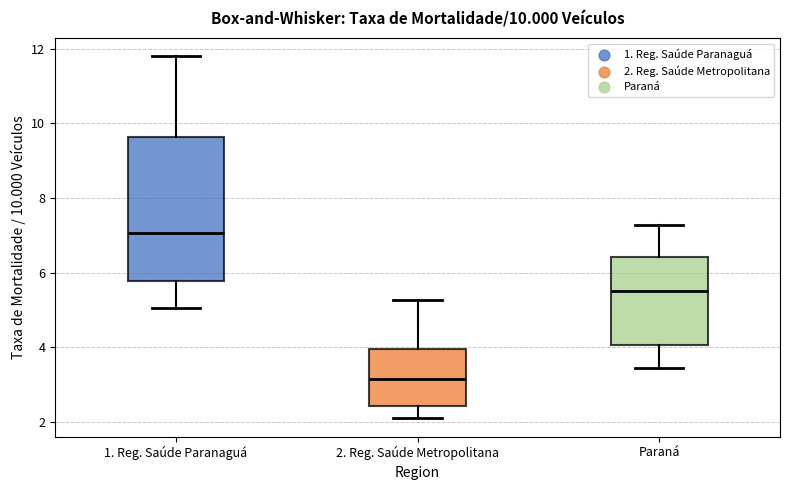

Comparing the boxes themselves (not the whiskers), which one is the tallest?

1. Reg. Saúde Paranaguá